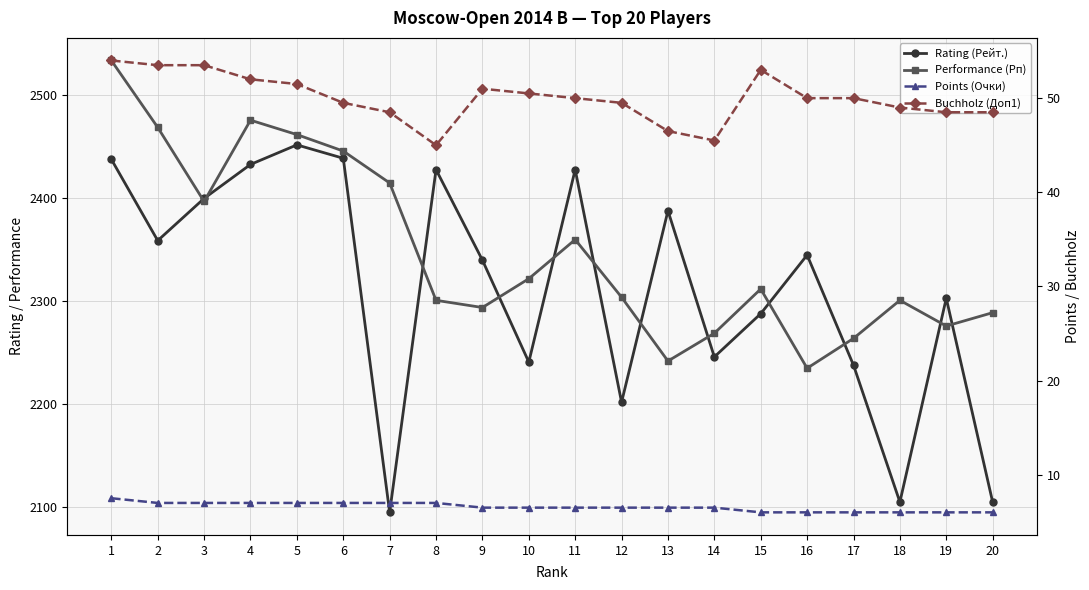

True or false: Points (Очки) and Performance (Рп) intersect in this chart.

False